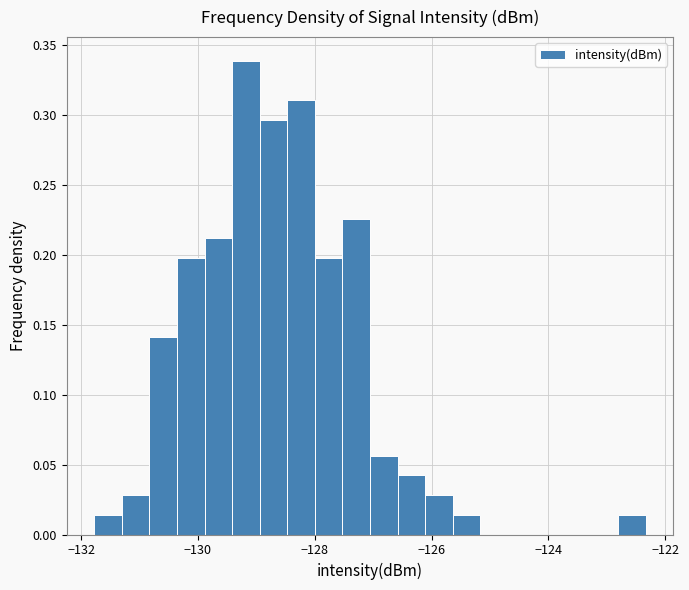

Around what value on the x-axis is the tallest bar? Give the approximate position of its centre, as read against the axis.

-129.2